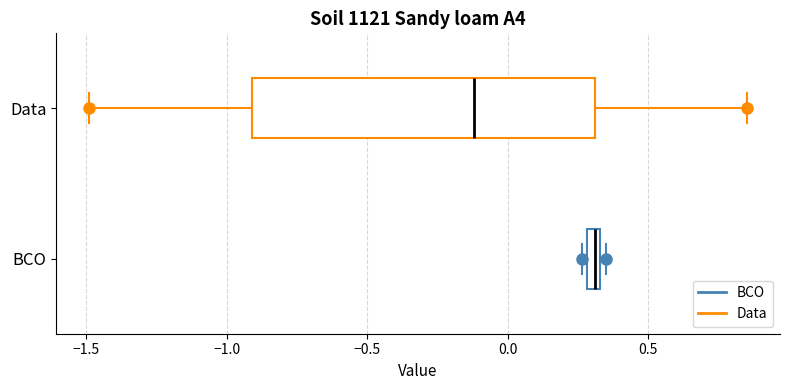

Which box's median line is the furthest to the right?

BCO